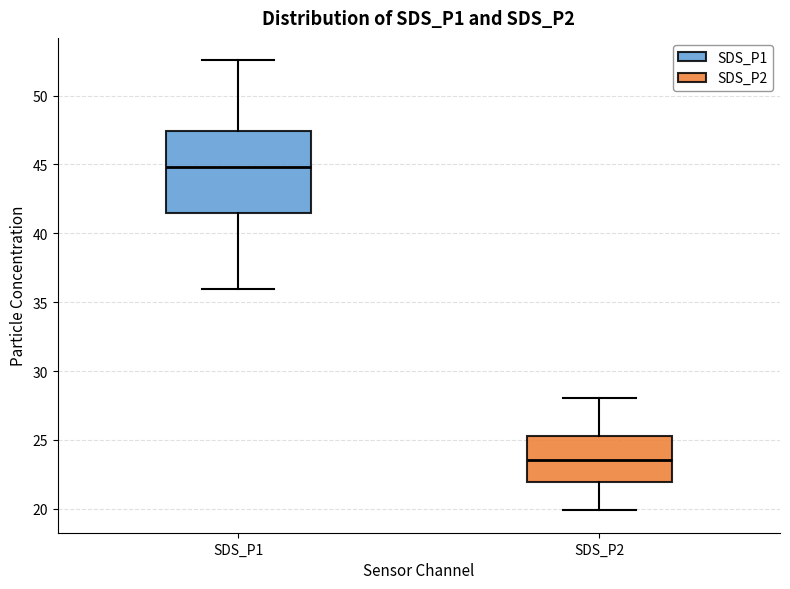

Reading left to right, transcribe this box plot: for each box, give where its median line is, the range the box spans, and where its two whiskers end, as read against the y-axis. The values are not printed on the chart, so give them approximately, as read against the axis.

SDS_P1: median 45.0, box 41.5 to 47.5, whiskers 36.0 to 52.5
SDS_P2: median 23.5, box 22.0 to 25.5, whiskers 20.0 to 28.0